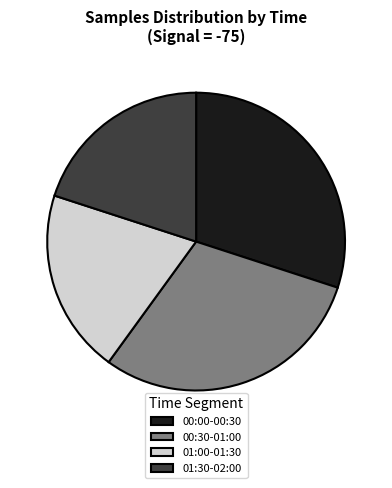

How many segments does this pie chart have?

4